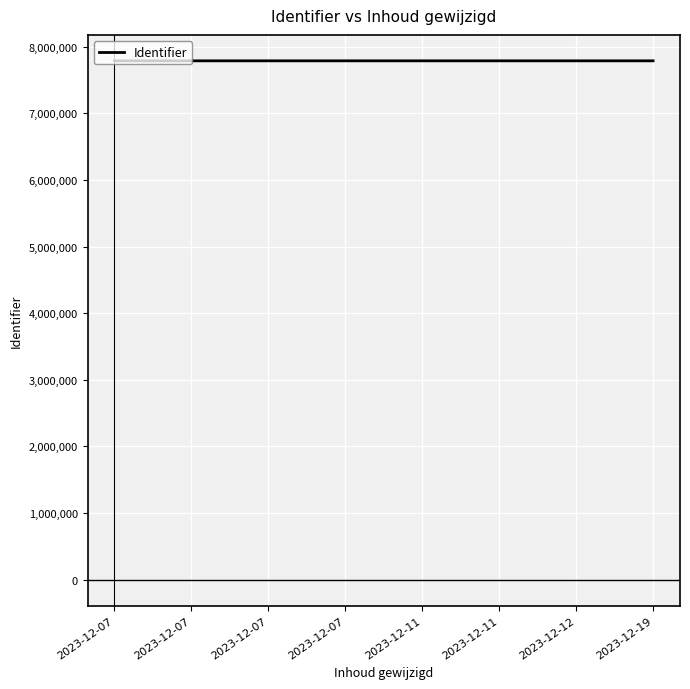

What is the smallest value displayed?

7787648